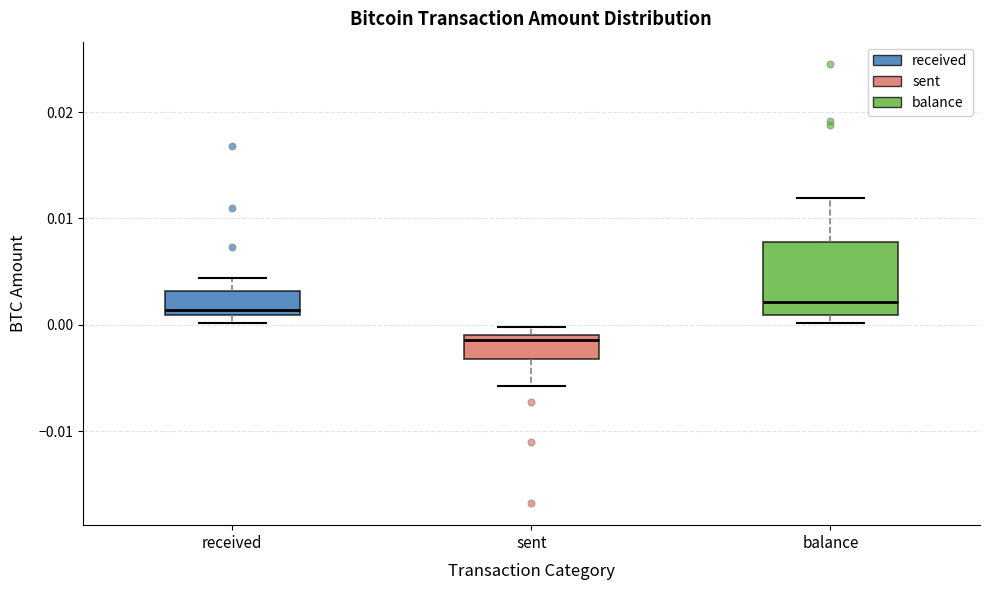

Where is the lower edge of the box for received on the y-axis? The values are not printed on the chart, so give them approximately, as read against the axis.

0.001